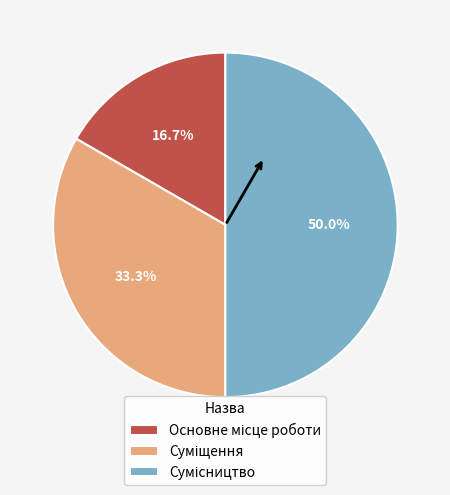

Count the number of slices in the pie.

3